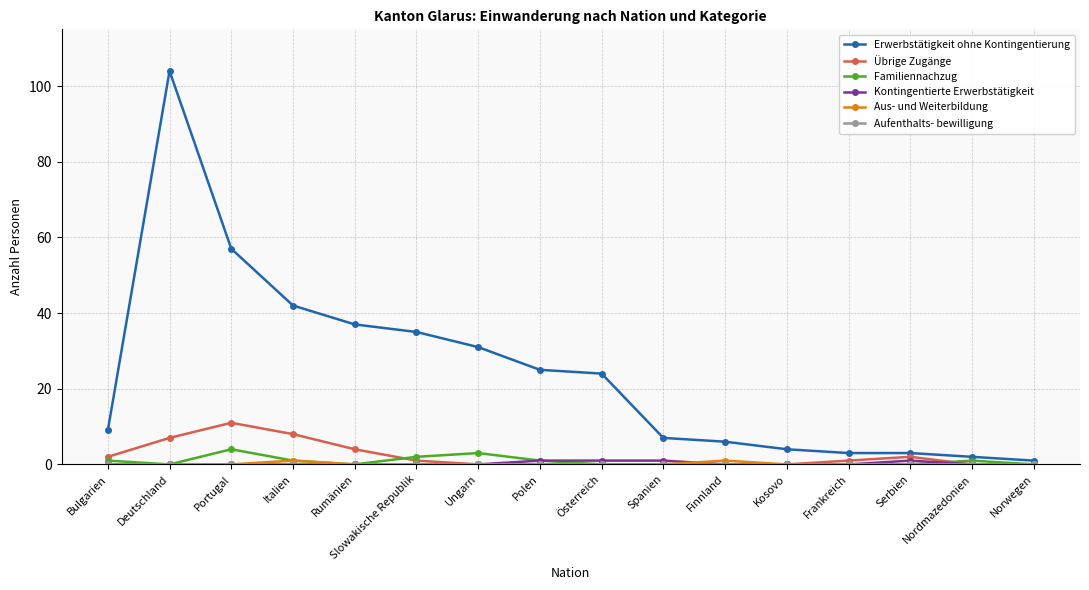

Which series changed the most between Deutschland and Rumänien?

Erwerbstätigkeit ohne Kontingentierung